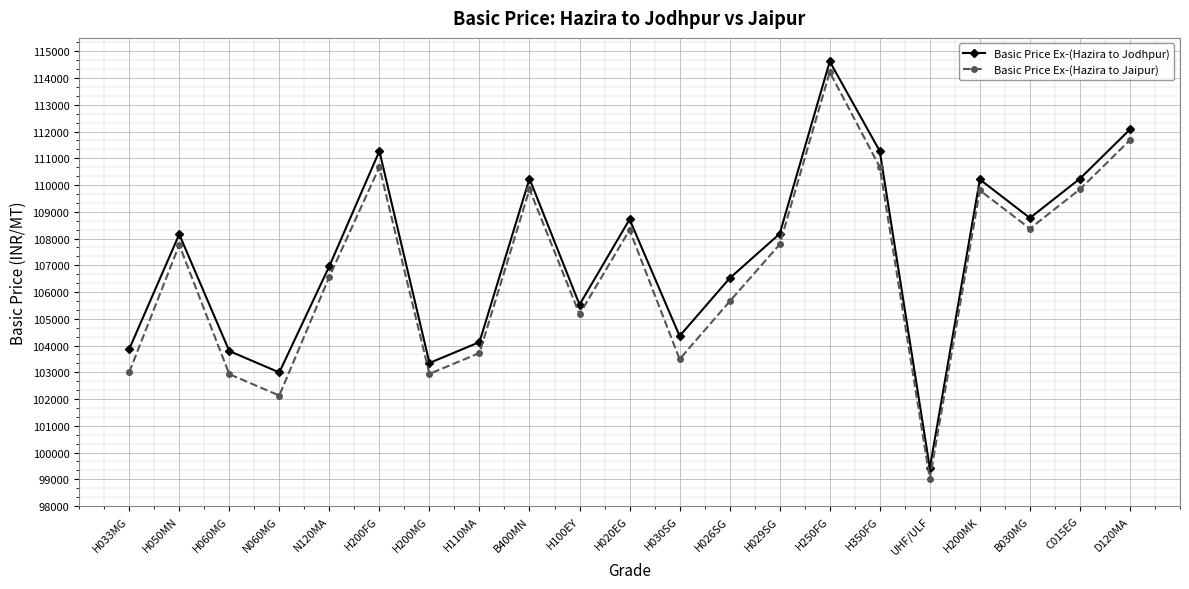

At H060MG, list the series in order from largest to smallest.

Basic Price Ex-(Hazira to Jodhpur), Basic Price Ex-(Hazira to Jaipur)